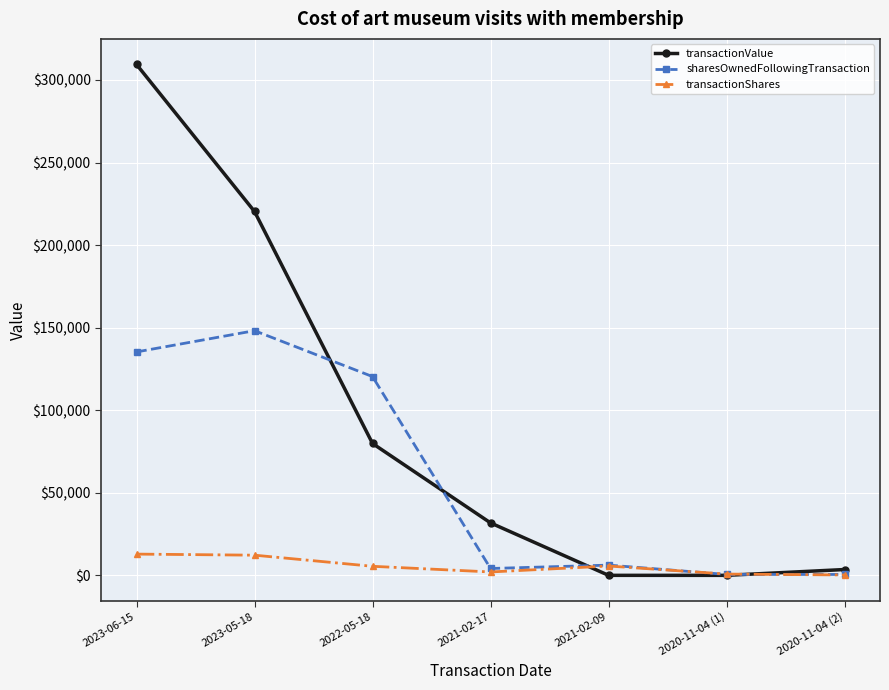

Rank the series by their maximum value, from highest to lowest.

transactionValue, sharesOwnedFollowingTransaction, transactionShares